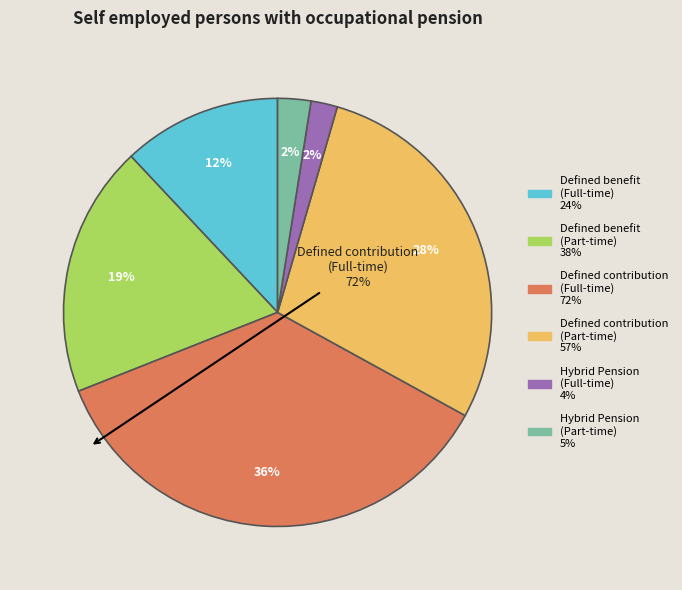

The Defined benefit (Full-time) slice represents 12% of the pie. True or false?

True